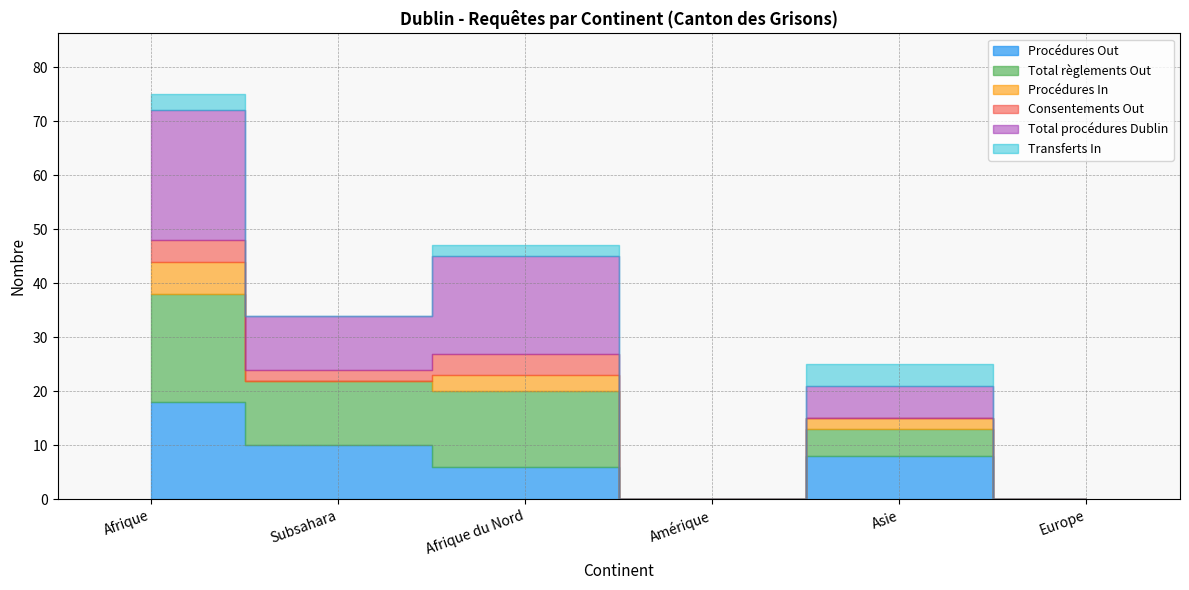

Does the chart have visible grid lines?

Yes